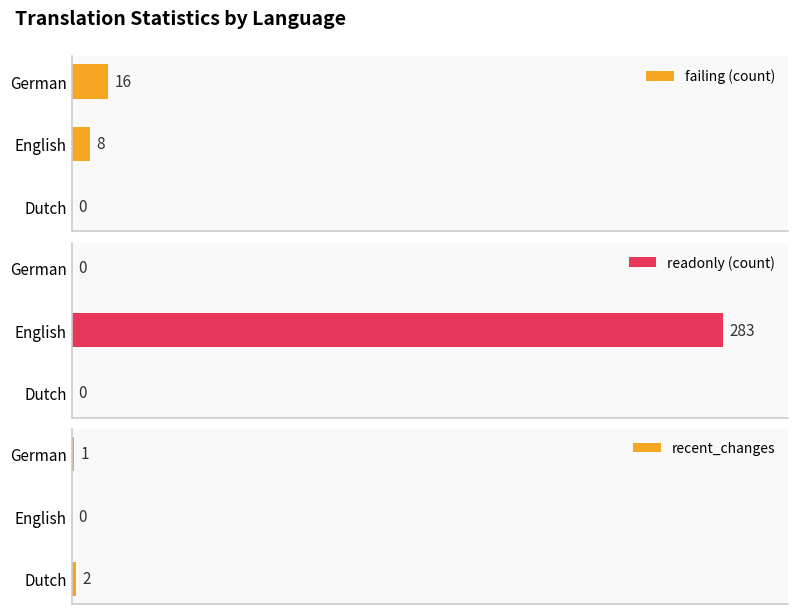

At which label does readonly (count) reach its peak?

English